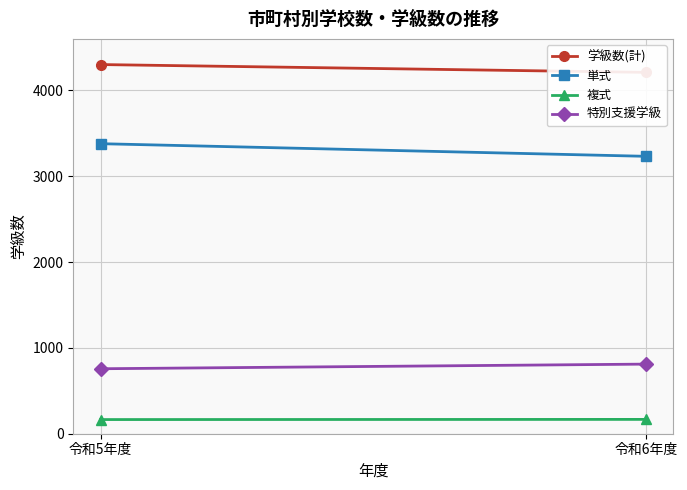

What is the spread (max minus min) of values at 令和5年度?

4136